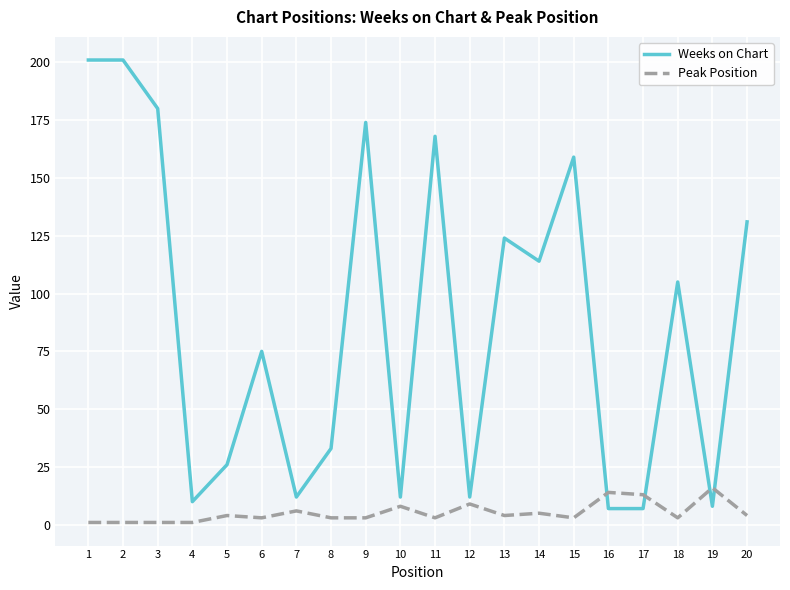

List the series in order of their peak value, highest first.

Weeks on Chart, Peak Position